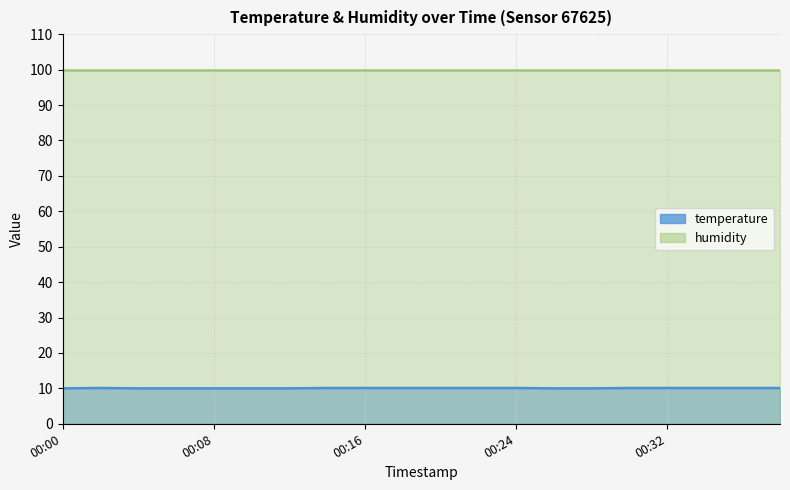

The value at 00:36 is 13.4. True or false?

False